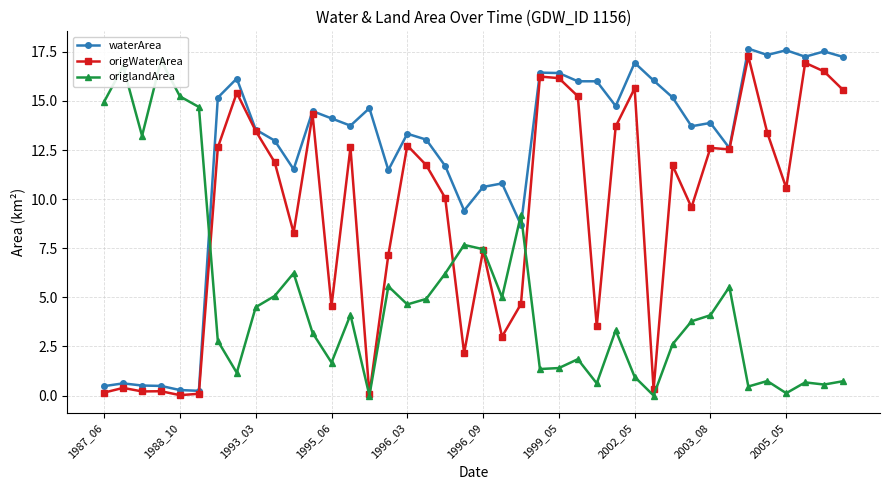

Is it true that waterArea equals 15.9 at 1996_09?

False